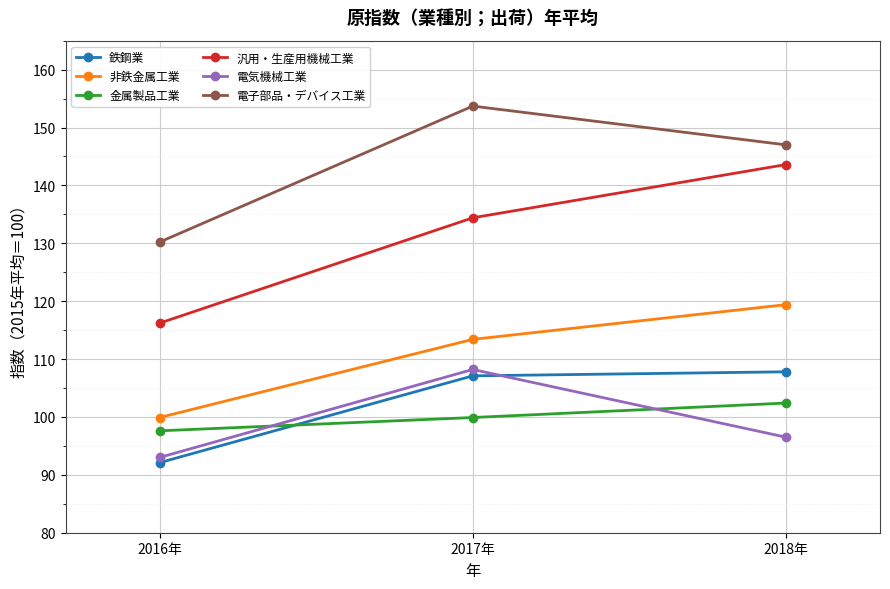

Does the chart display data point markers on the line(s)?

Yes